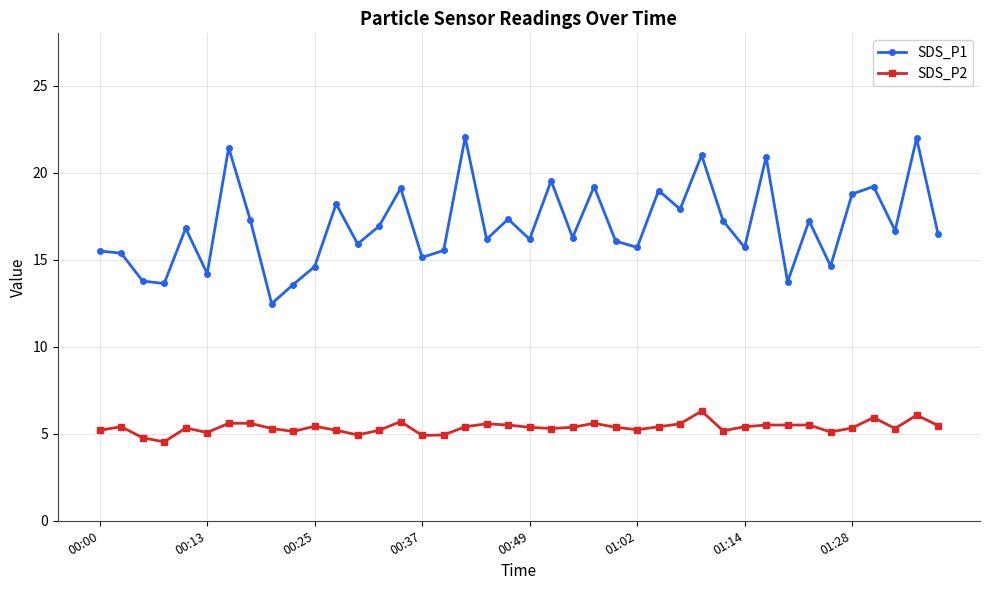

At how many categories does at least one series exceed 4?

40